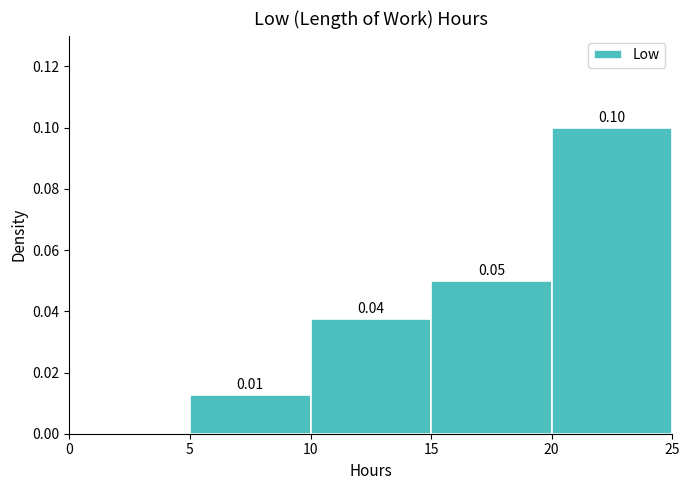

Over which range of the x-axis is the bar tallest?

20 to 25